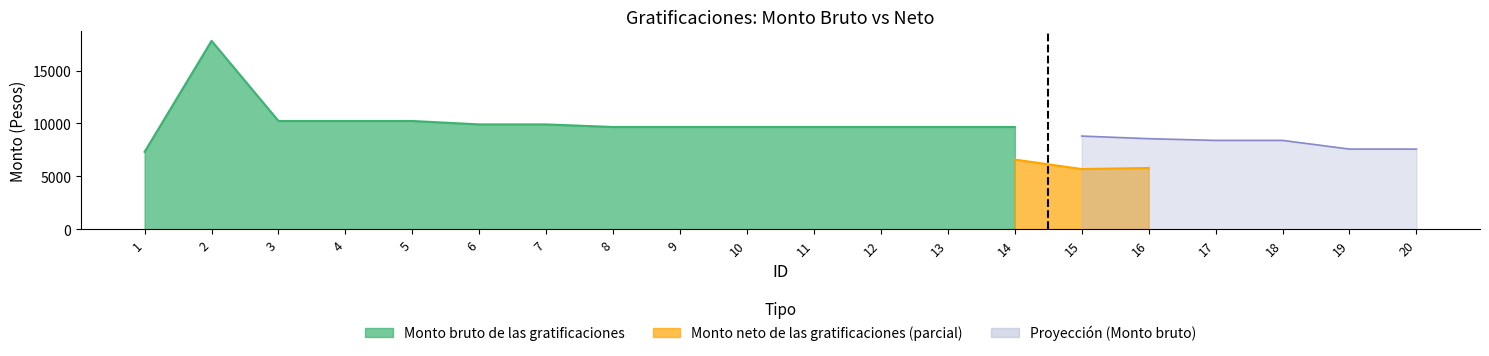

True or false: Monto bruto de las gratificaciones has a value of 9903.8 at 6.

True